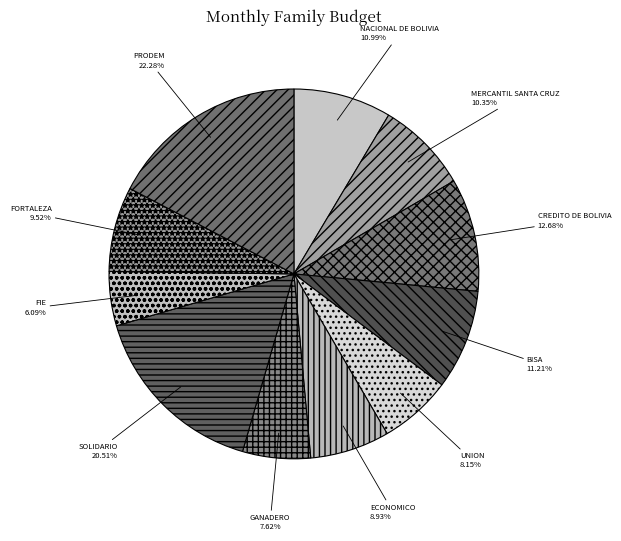

How many slices are in this pie chart?

11